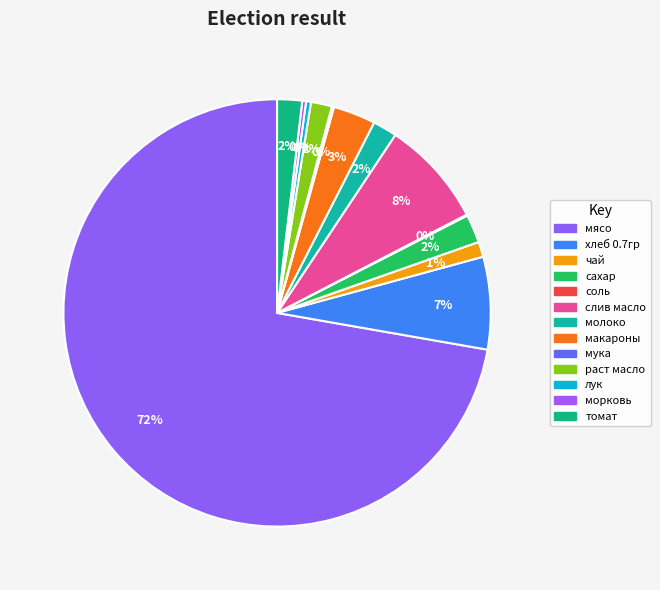

How much of the chart is everything except сахар?

97.9%